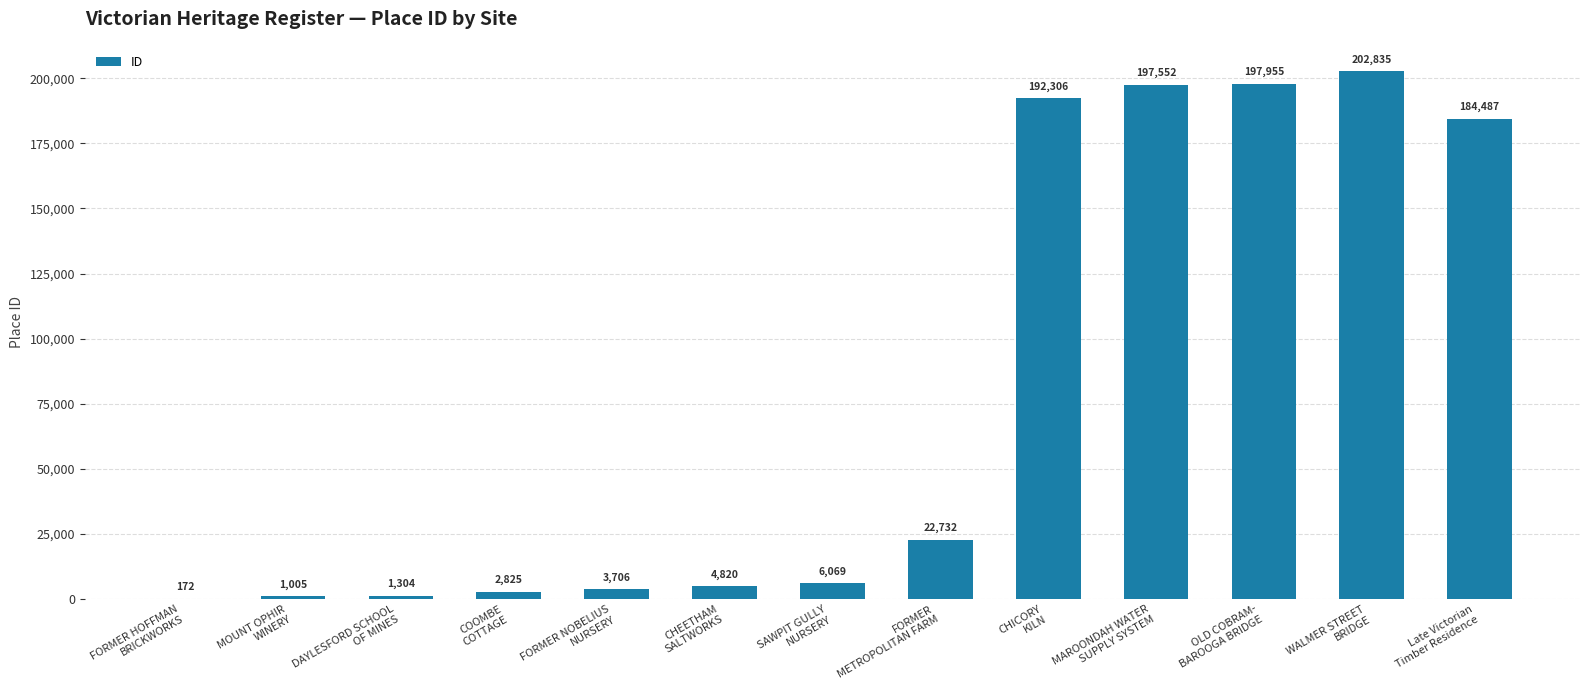

What is the sum of all values?

1017768